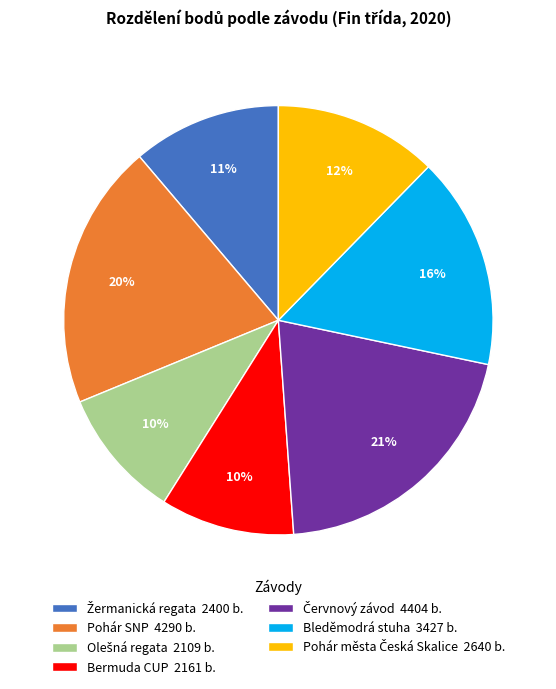

To the nearest percent, what is the difference between the largest and smallest slice percentages?

11%